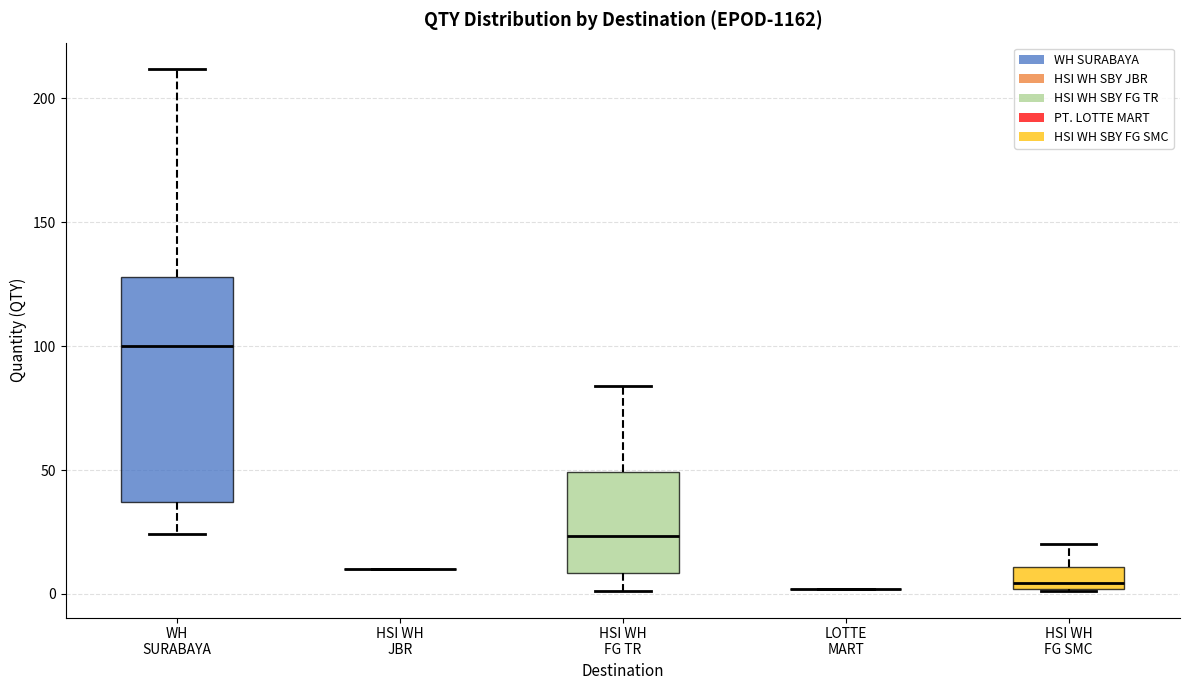

Reading left to right, transcribe this box plot: for each box, give where its median line is, the range the box spans, and where its two whiskers end, as read against the y-axis. The values are not printed on the chart, so give them approximately, as read against the axis.

WH SURABAYA: median 100, box 35 to 130, whiskers 25 to 210
HSI WH JBR: box collapsed to a line at 10, whiskers 10 to 10
HSI WH FG TR: median 25, box 10 to 50, whiskers 0 to 85
LOTTE MART: box collapsed to a line at 0, whiskers 0 to 0
HSI WH FG SMC: median 5, box 0 to 10, whiskers 0 to 20